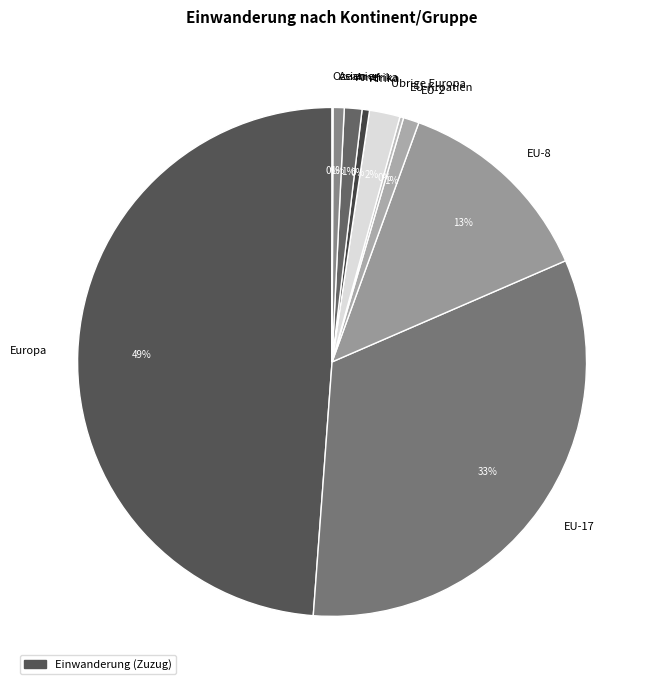

True or false: Amerika accounts for 11% of the total.

False